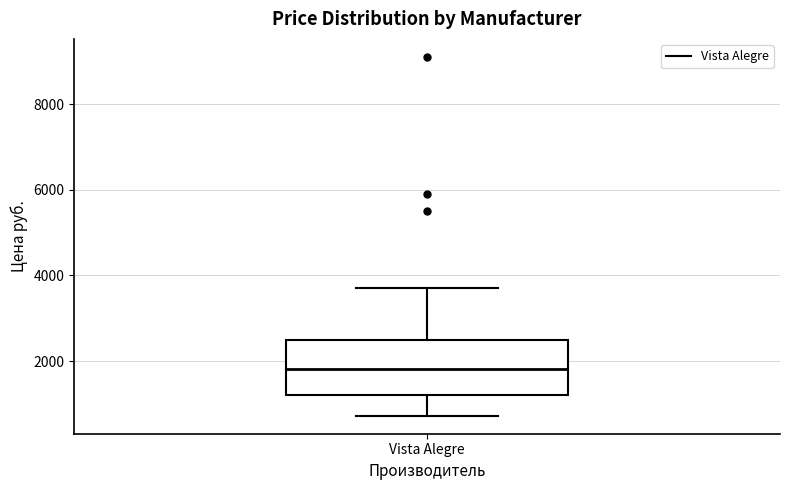

Where is the lower edge of the box for Vista Alegre on the y-axis? The values are not printed on the chart, so give them approximately, as read against the axis.

1200